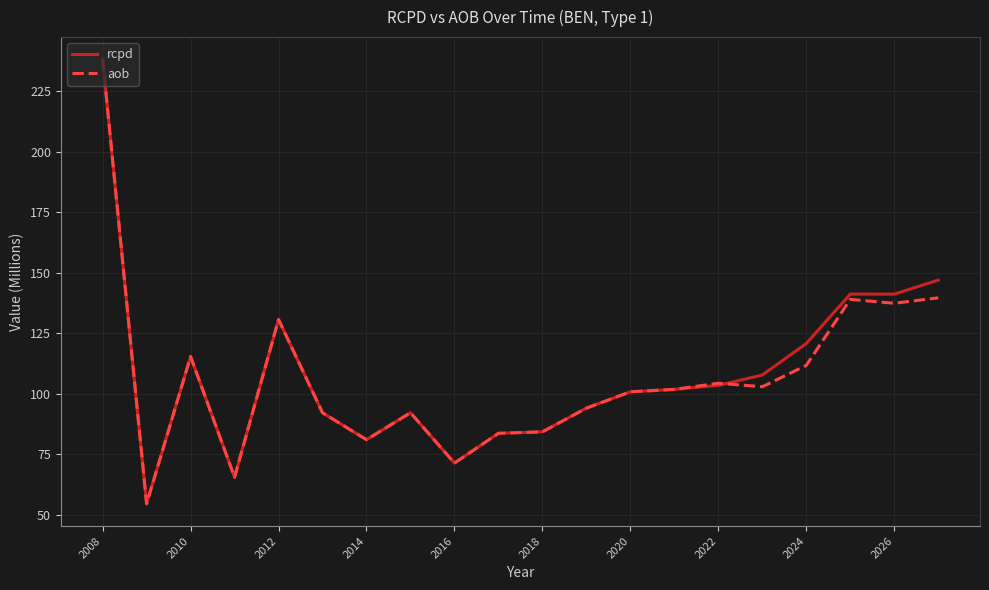

What is the maximum value shown in the chart?

238.3